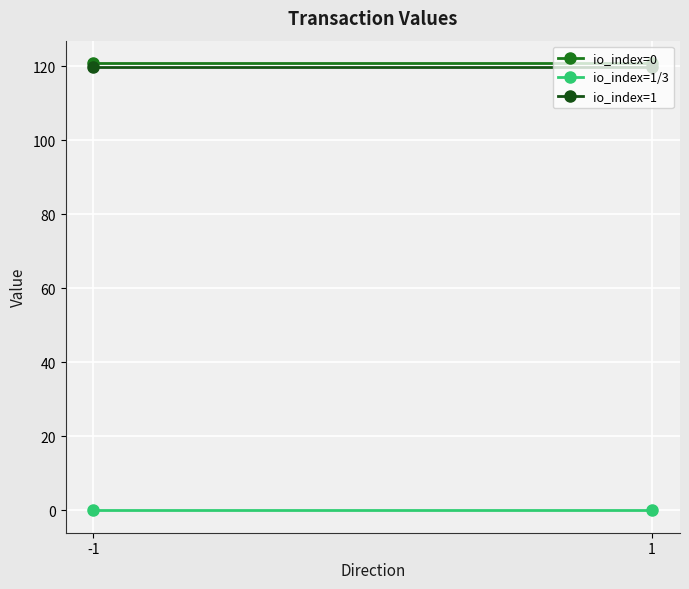

The value of io_index=0 at -1 is 120.9. True or false?

True